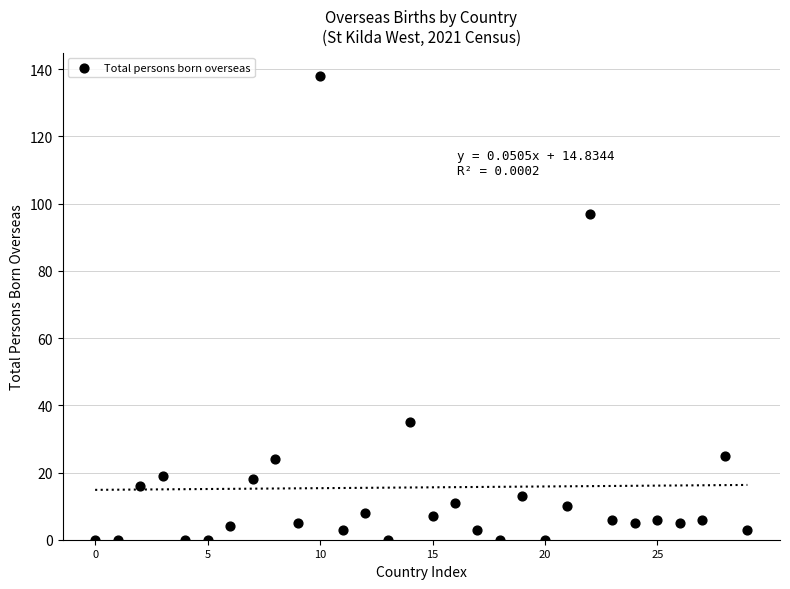

What Y value in the scatter plot is closest to 69?

97